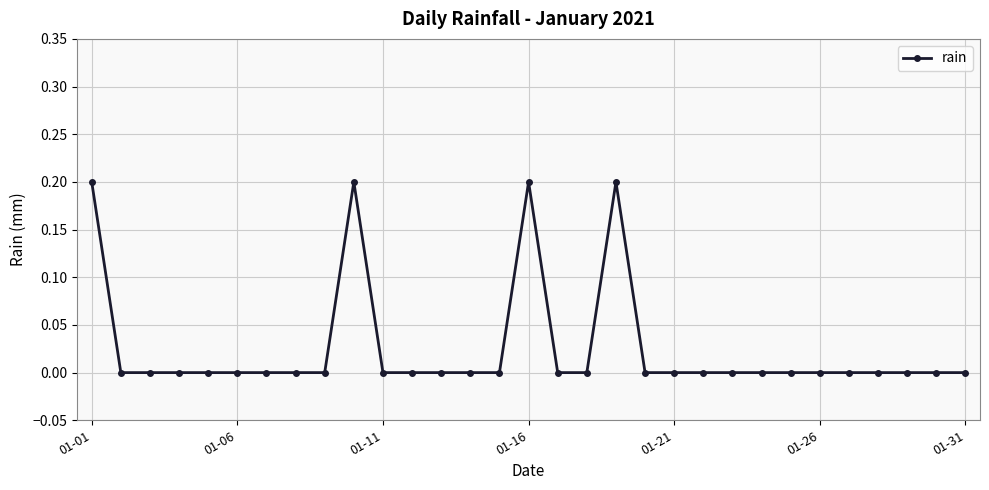

True or false: there are more than 2 points higher than both neighbors.

True